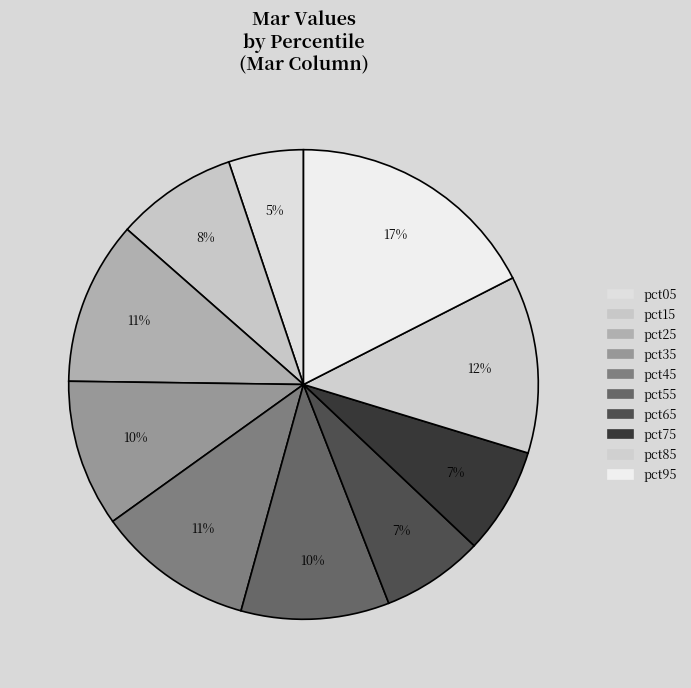

To the nearest percent, what is the difference between the largest and smallest slice percentages?

12%